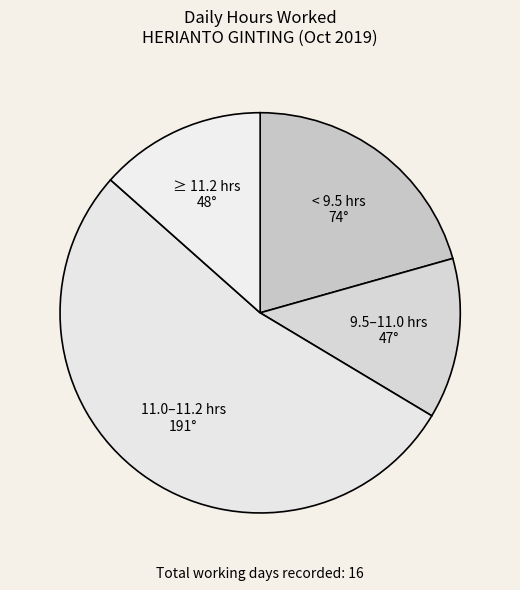

Approximately how many times larger is the value at 9.5–11.0 hrs compared to < 9.5 hrs?

0.6